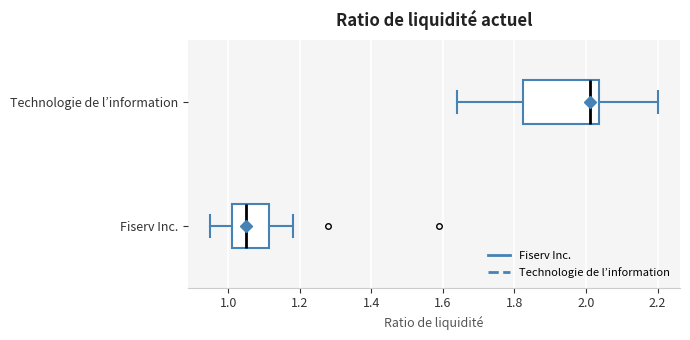

Which box has the furthest to the left median line?

Fiserv Inc.